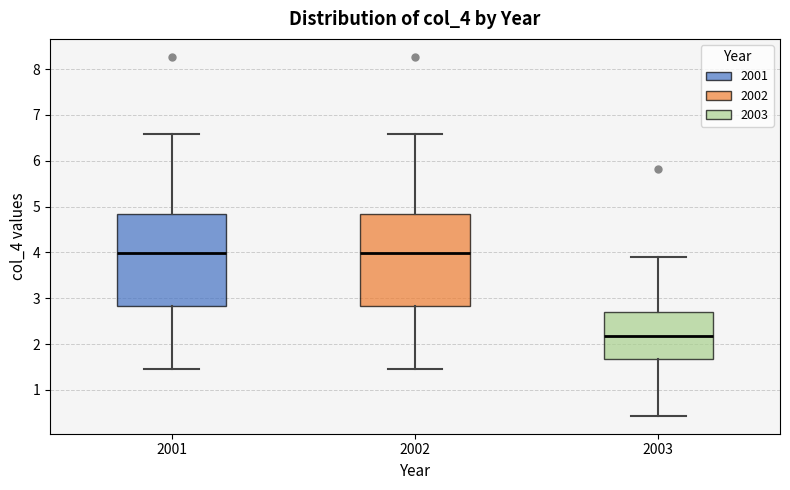

Reading left to right, read every box against the y-axis: the position of its median line, the range the box covers, and the ends of its whiskers. The values are not printed on the chart, so give them approximately, as read against the axis.

2001: median 4.0, box 2.8 to 4.8, whiskers 1.5 to 6.6
2002: median 4.0, box 2.8 to 4.8, whiskers 1.5 to 6.6
2003: median 2.2, box 1.7 to 2.7, whiskers 0.4 to 3.9